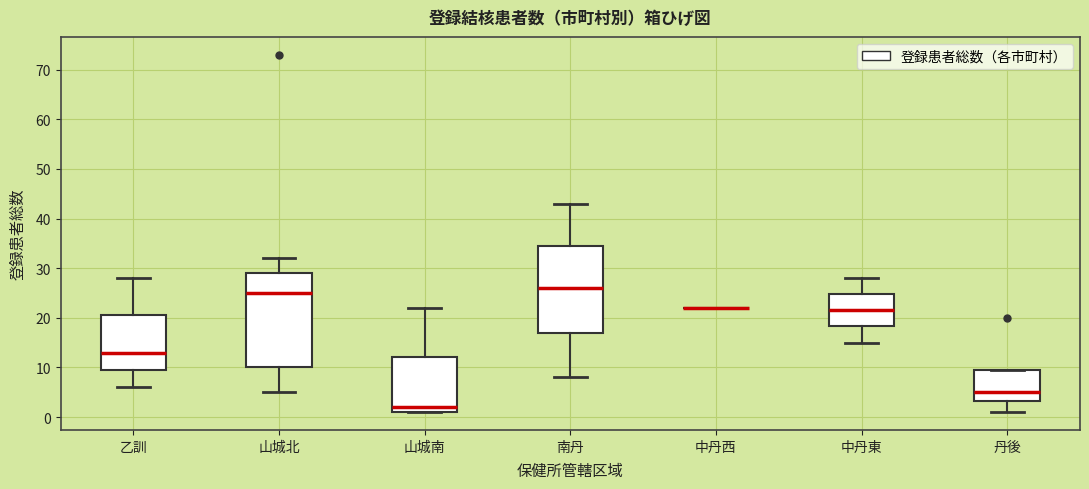

Reading left to right, transcribe this box plot: for each box, give where its median line is, the range the box spans, and where its two whiskers end, as read against the y-axis. The values are not printed on the chart, so give them approximately, as read against the axis.

乙訓: median 13, box 10 to 21, whiskers 6 to 28
山城北: median 25, box 10 to 29, whiskers 5 to 32
山城南: median 2, box 1 to 12, whiskers 1 to 22
南丹: median 26, box 17 to 35, whiskers 8 to 43
中丹西: box collapsed to a line at 22, whiskers 22 to 22
中丹東: median 22, box 18 to 25, whiskers 15 to 28
丹後: median 5, box 3 to 10, whiskers 1 to 10